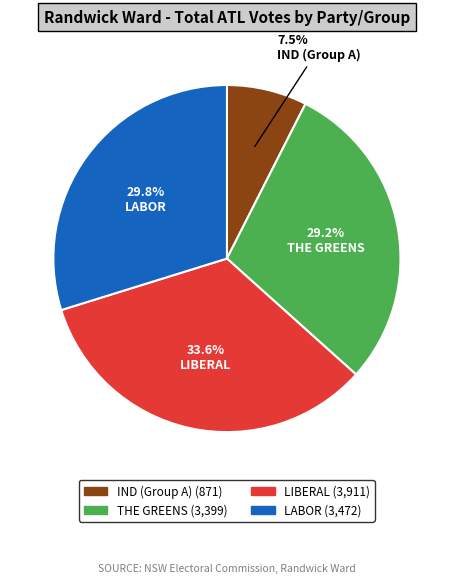

Is it true that THE GREENS is 18% of the pie?

False